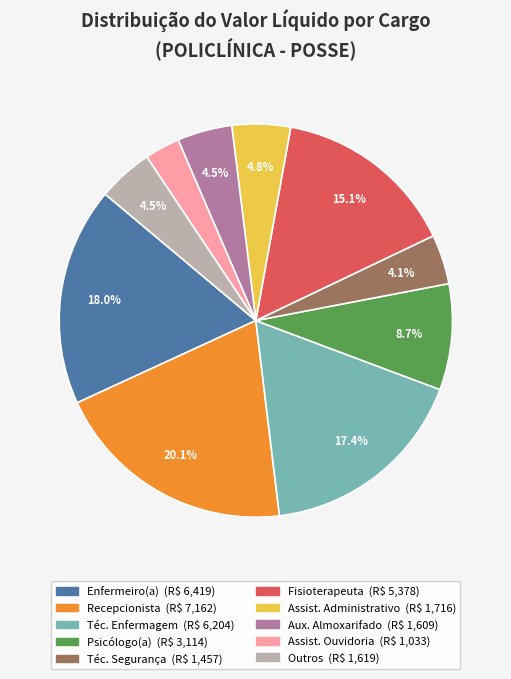

Is there any slice that represents more than half of the pie?

No